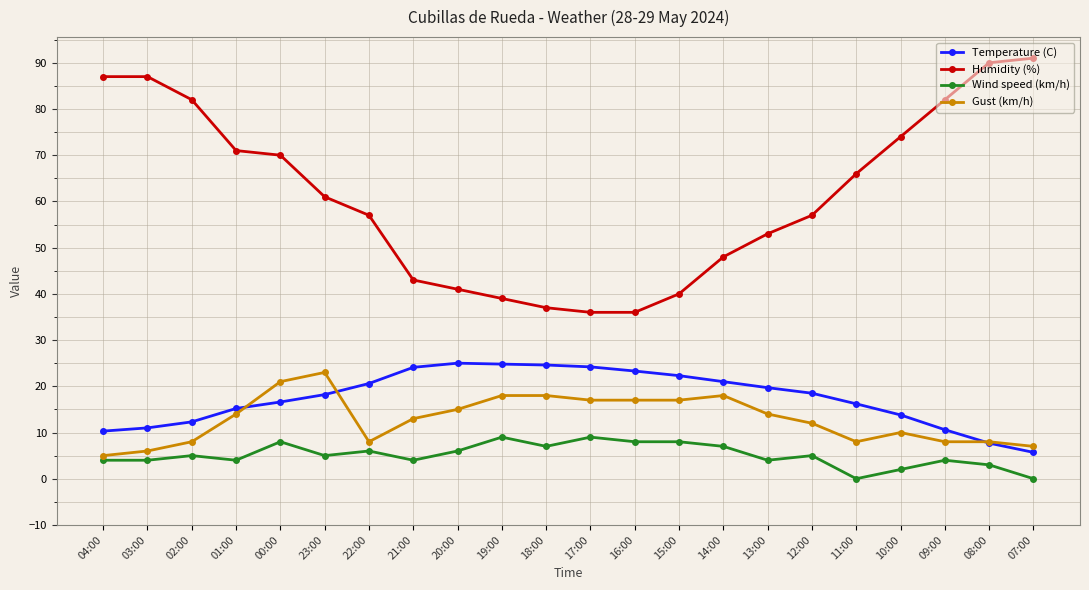

Is this an area chart (filled region under the line)?

No